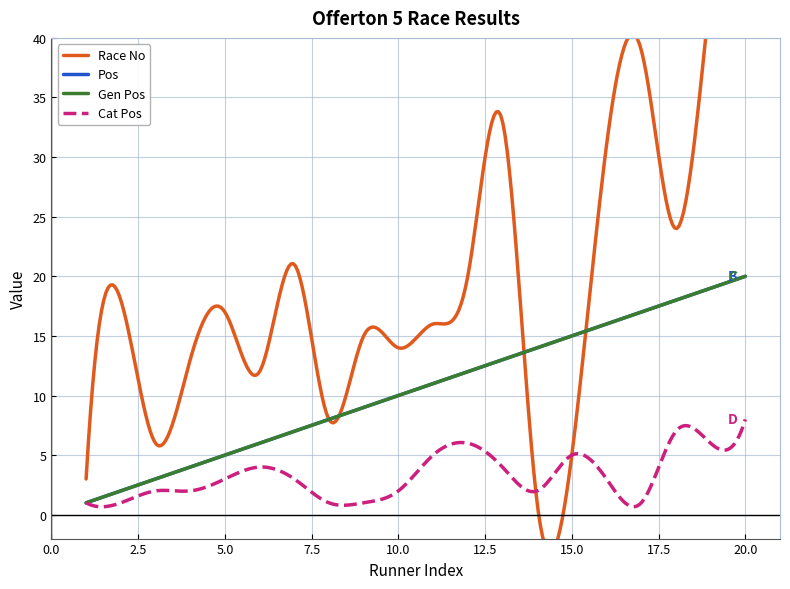

Where is Gen Pos nearest to the value 10?

10